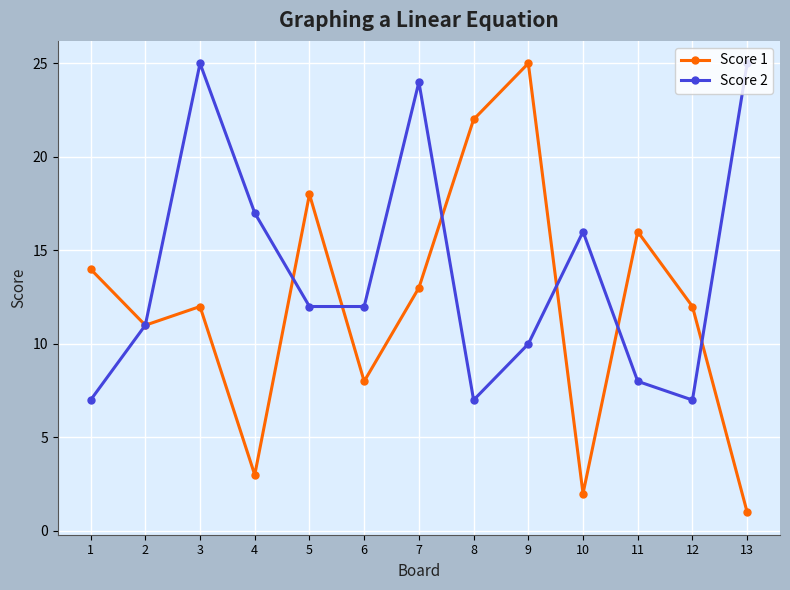

What is the difference between the Score 2 values at 12 and 7?

17